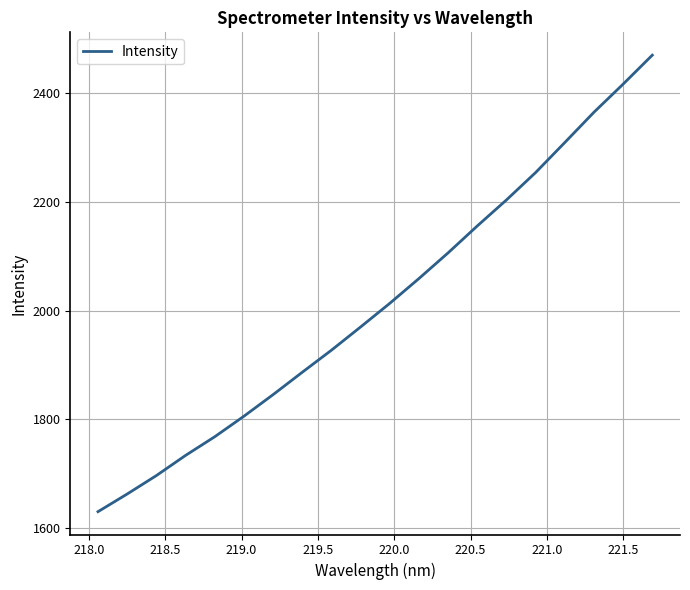

What is the difference between the maximum and minimum values?

840.1